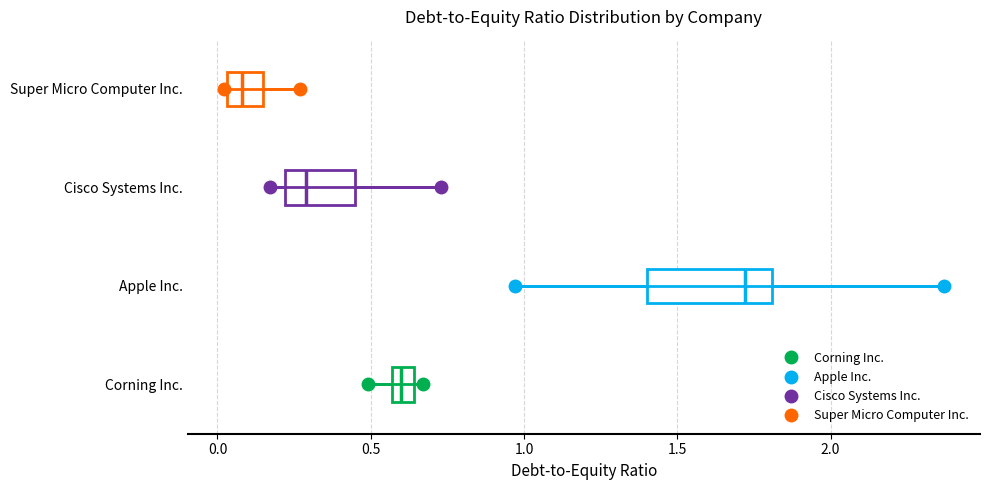

Which box has the furthest to the left median line?

Super Micro Computer Inc.